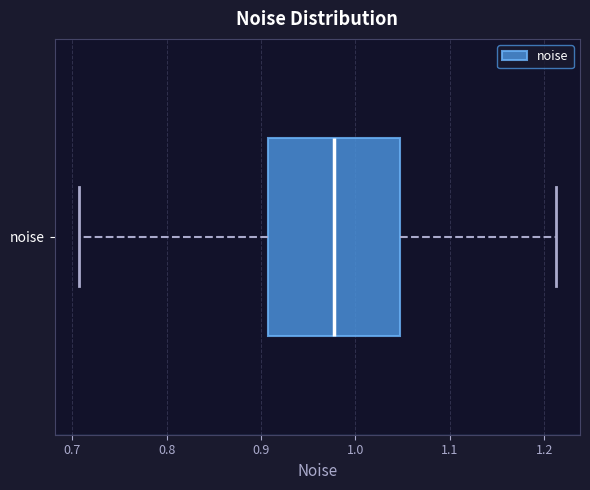

Where is the right edge of the box for noise on the x-axis? The values are not printed on the chart, so give them approximately, as read against the axis.

1.05